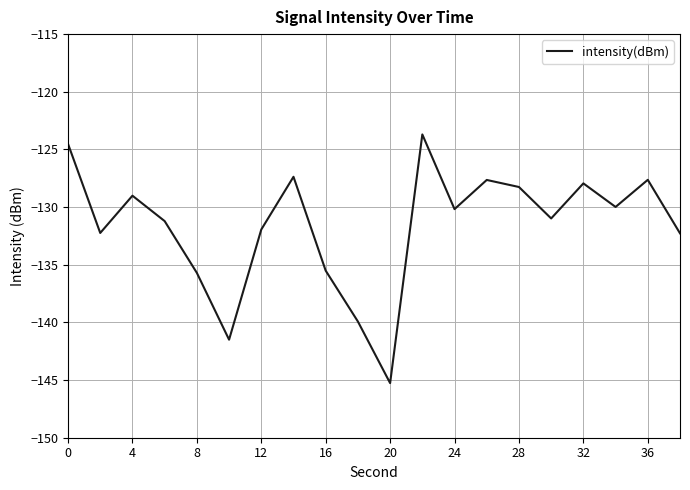

What is the minimum value shown in the chart?

-145.3